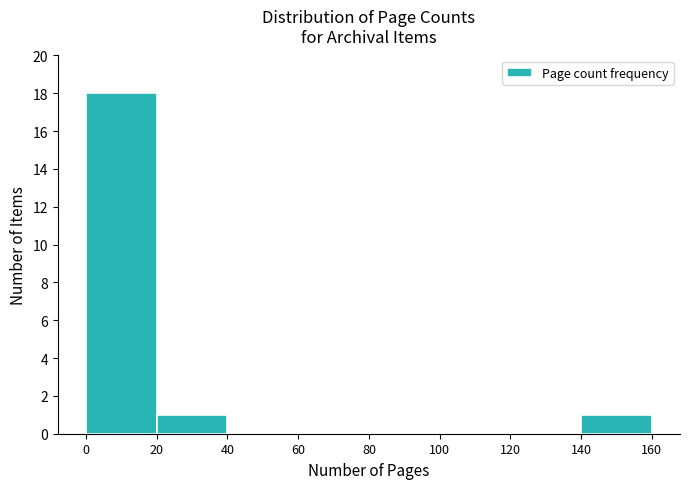

What is the height of the bar covering 140 to 160 on the x-axis? The values are not printed on the chart, so give them approximately, as read against the axis.

1